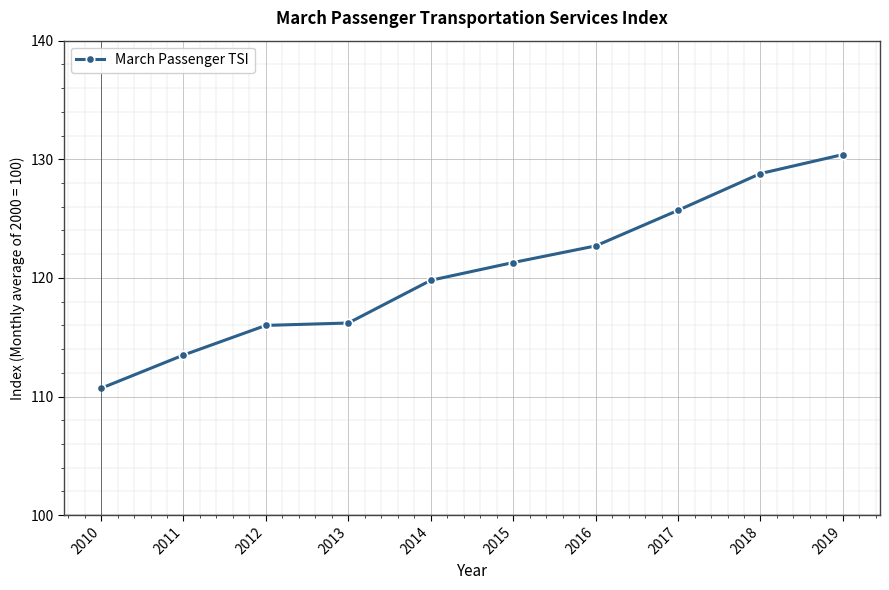

What is the approximate value at 2017?

125.7